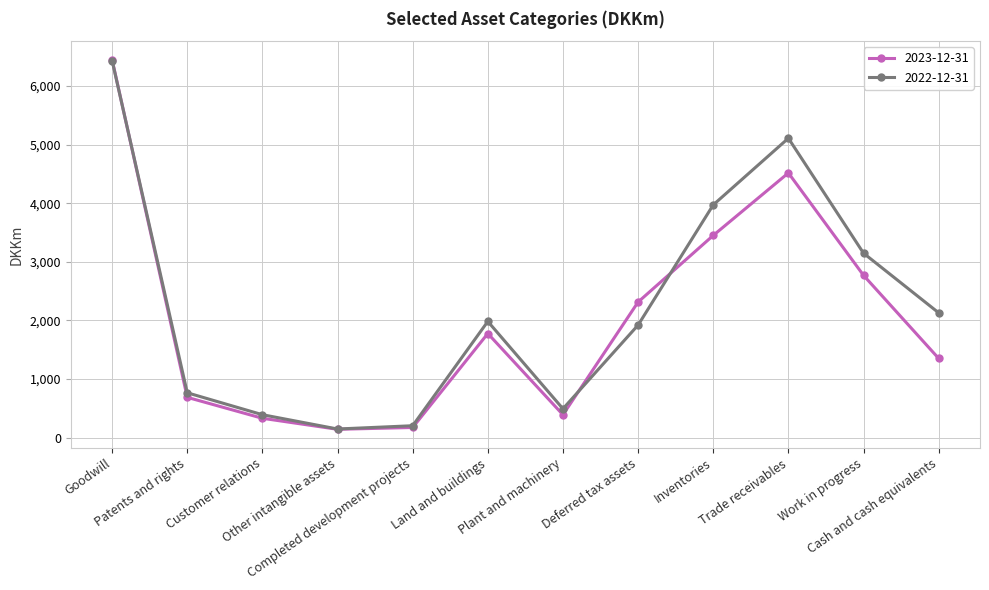

How many values in the 2022-12-31 series are below 1983?

6